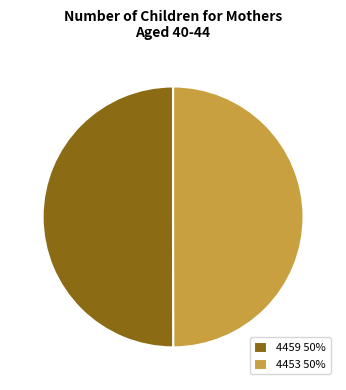

What is the ratio of the value at 4459 to the value at 4453?

1.0